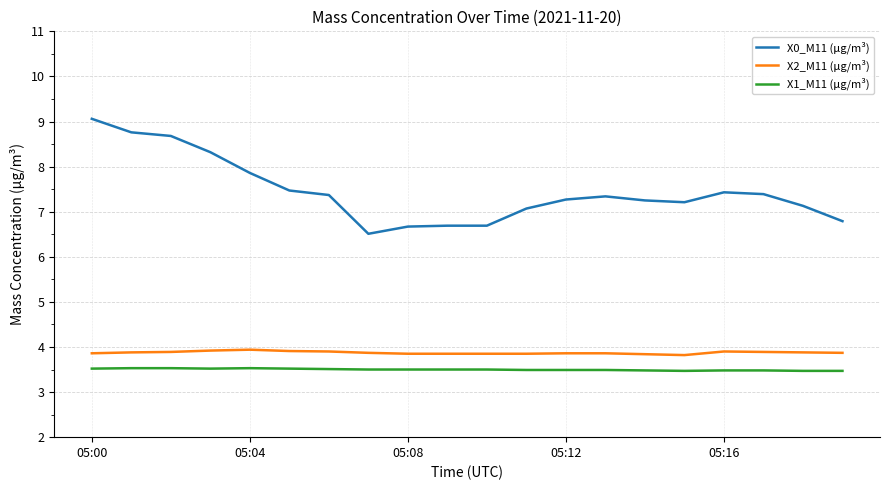

Rank the series by their maximum value, from lowest to highest.

X1_M11 (μg/m³), X2_M11 (μg/m³), X0_M11 (μg/m³)